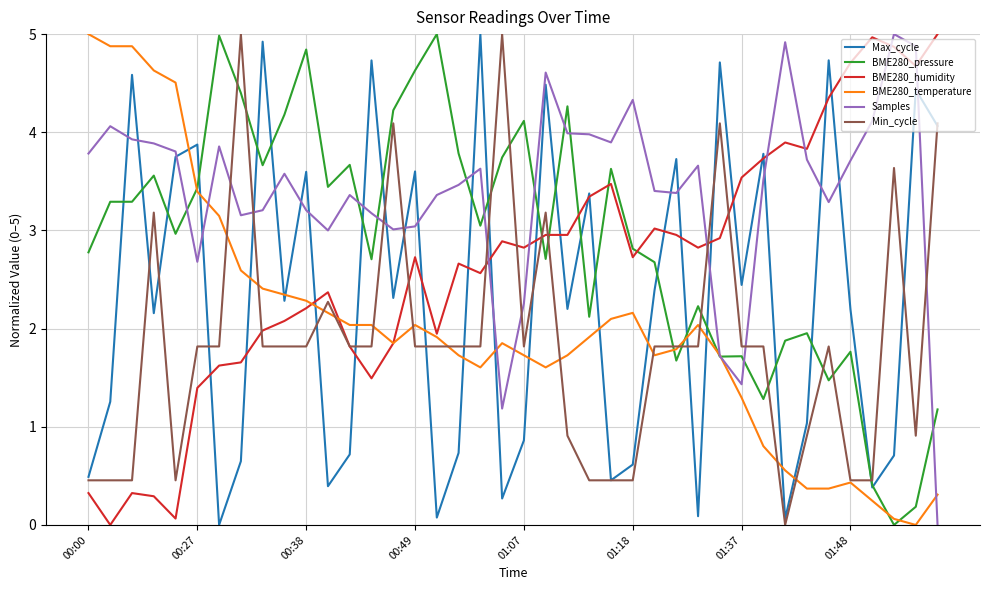

Which series has the largest total across all categories?

Samples